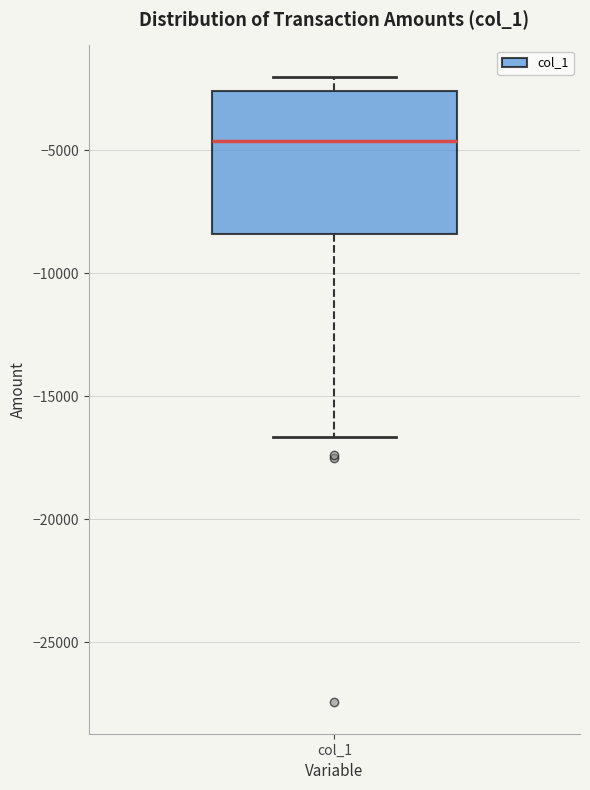

Transcribe this box plot: give where the median line is, the range the box spans, and where the two whiskers end, as read against the y-axis. The values are not printed on the chart, so give them approximately, as read against the axis.

median -4500, box -8500 to -2500, whiskers -16500 to -2000